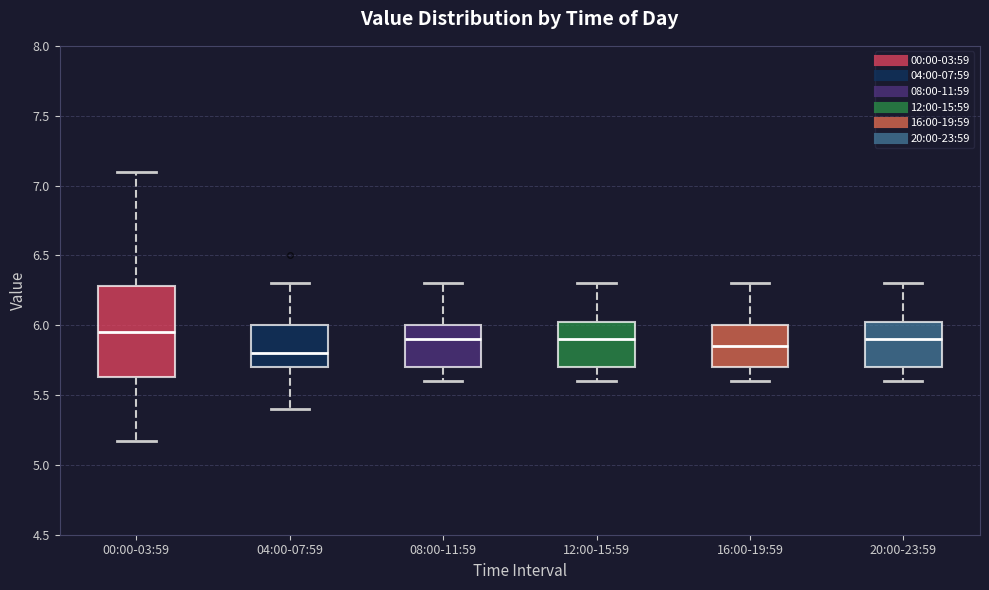

Where does the upper whisker of the box for 04:00-07:59 end on the y-axis? The values are not printed on the chart, so give them approximately, as read against the axis.

6.30